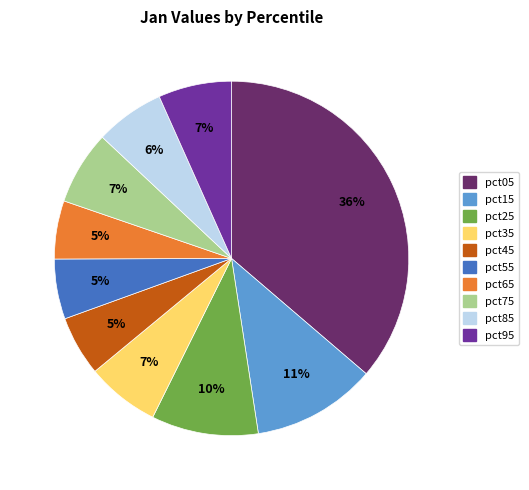

Is there a majority slice in this chart?

No